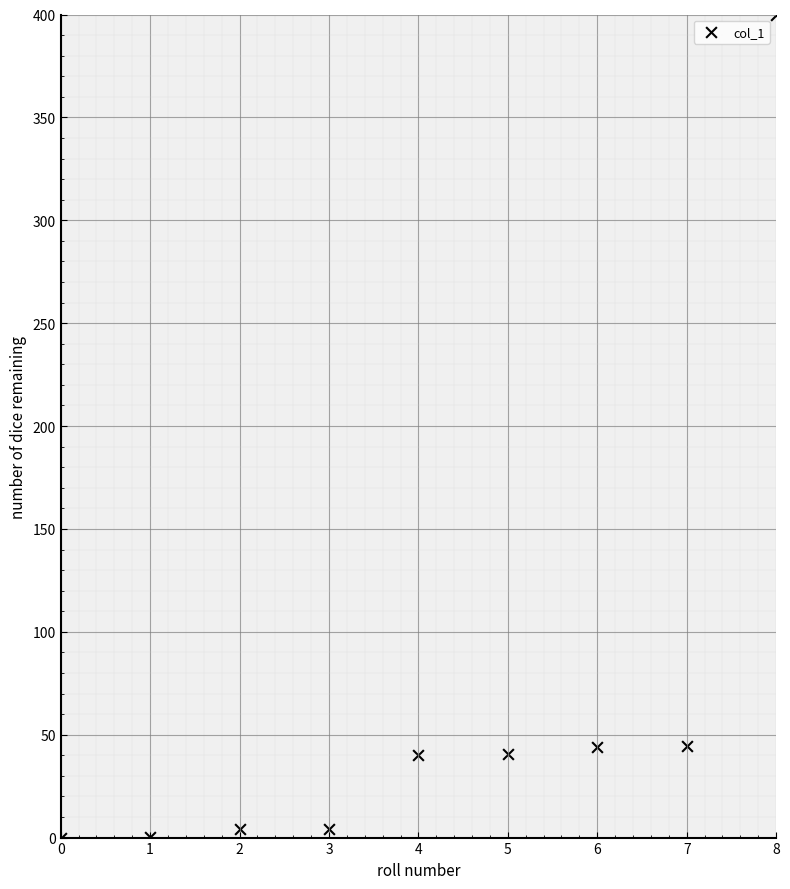

What is the range of Y values (max minus min)?

400.0